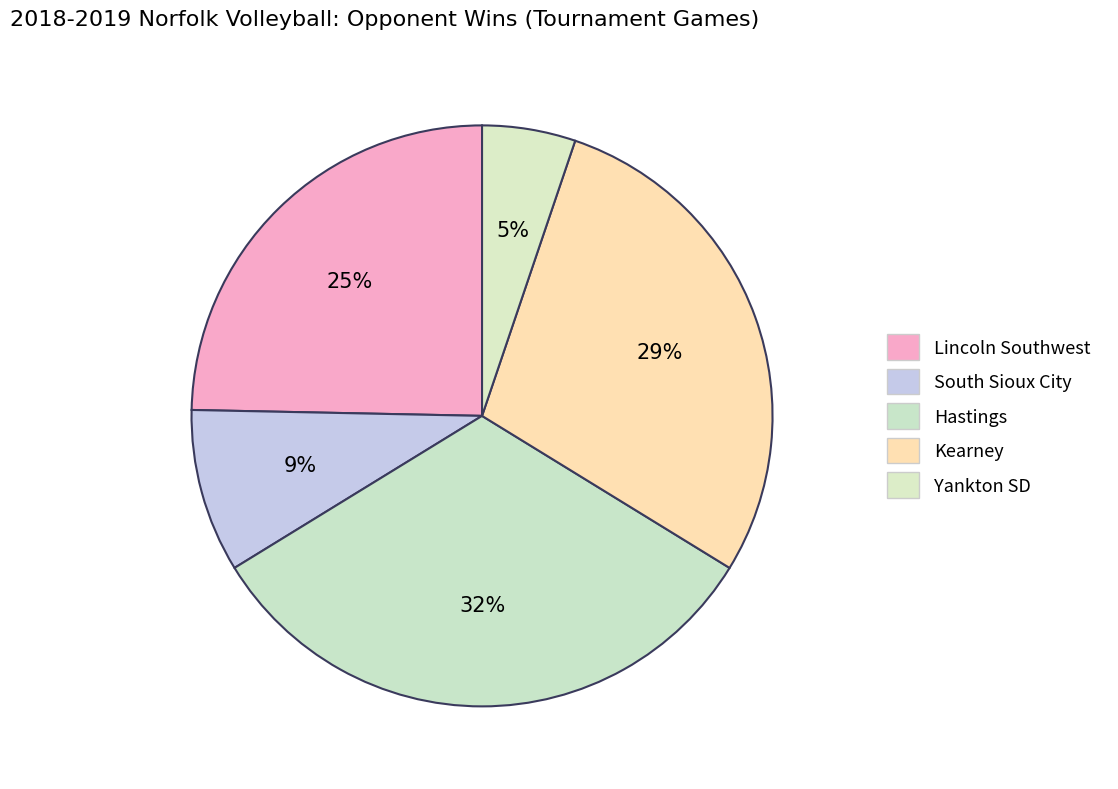

How many segments does this pie chart have?

5